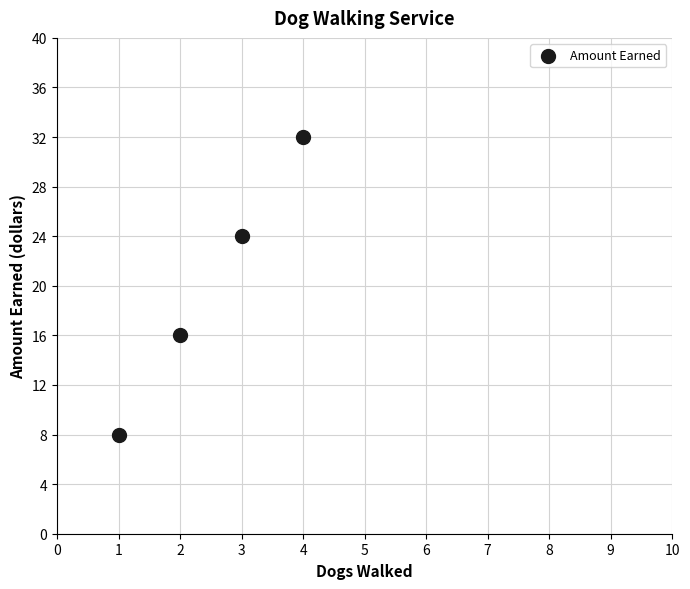

What is the range of X values (max minus min)?

3